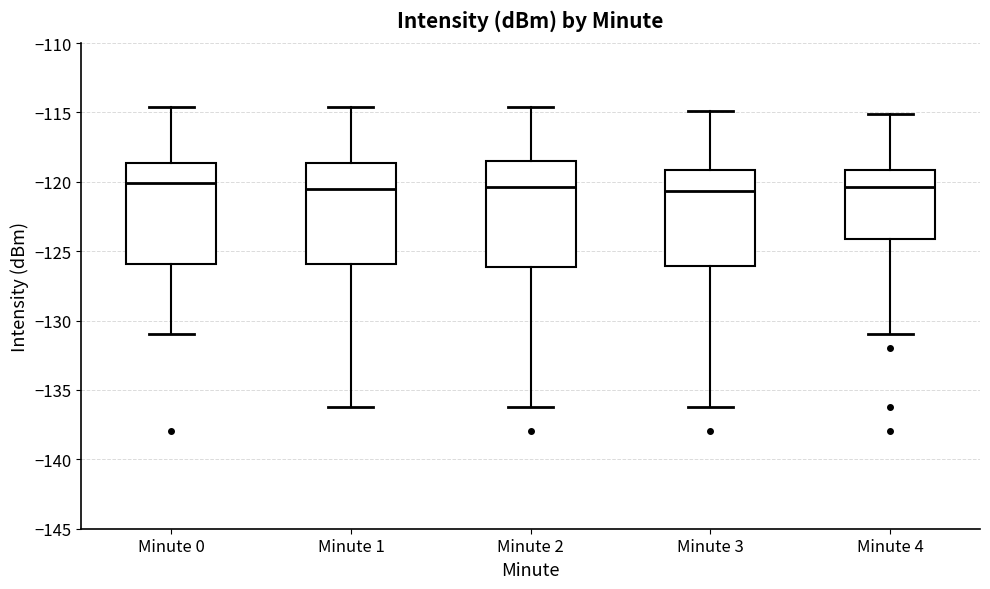

Where does the upper whisker of the box for Minute 3 end on the y-axis? The values are not printed on the chart, so give them approximately, as read against the axis.

-115.0